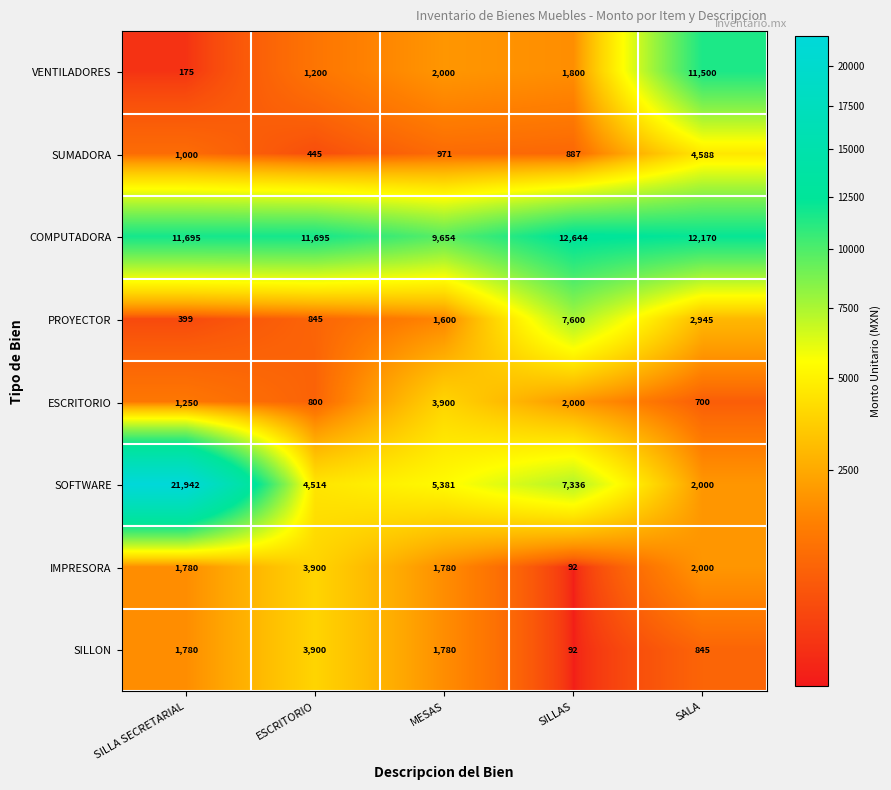

What is the greatest value displayed?

21942